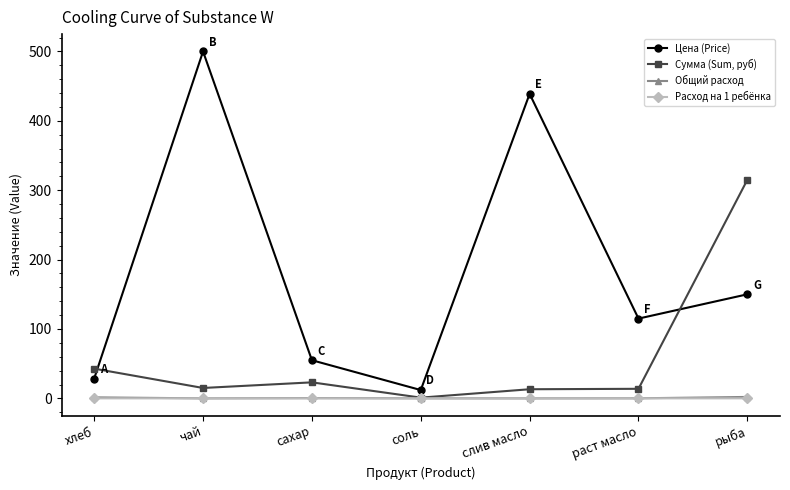

How many interior local valleys does the Цена (Price) series have?

2